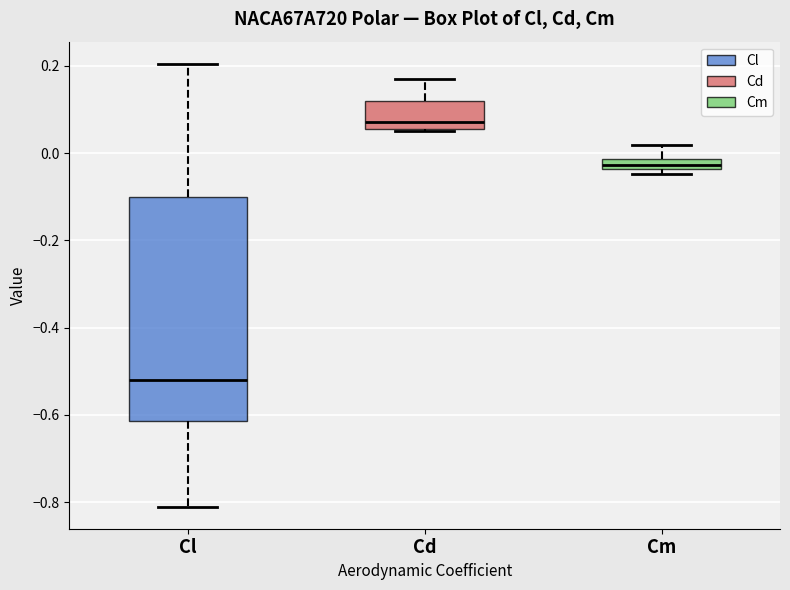

Where does the median line of the box for Cl sit on the y-axis? The values are not printed on the chart, so give them approximately, as read against the axis.

-0.52